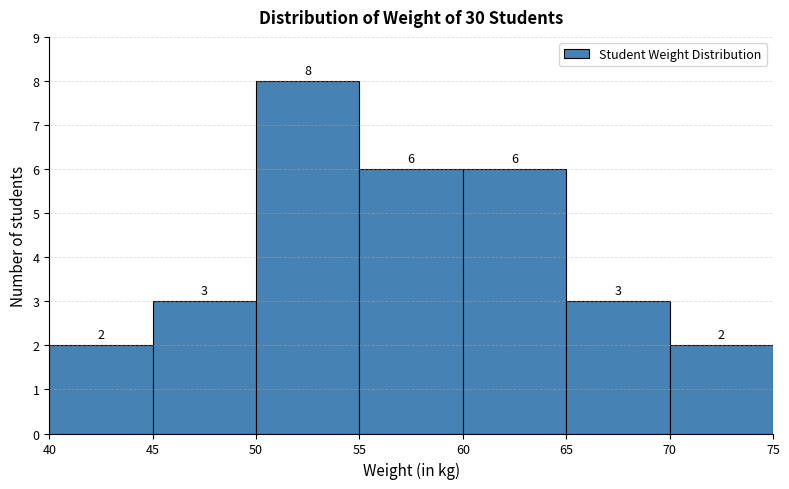

How tall is the bar that spans 55 to 60 on the x-axis?

6